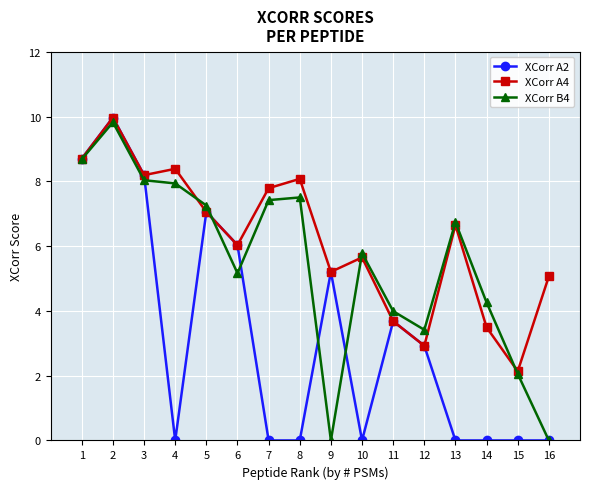

How many lines are shown in the chart?

3